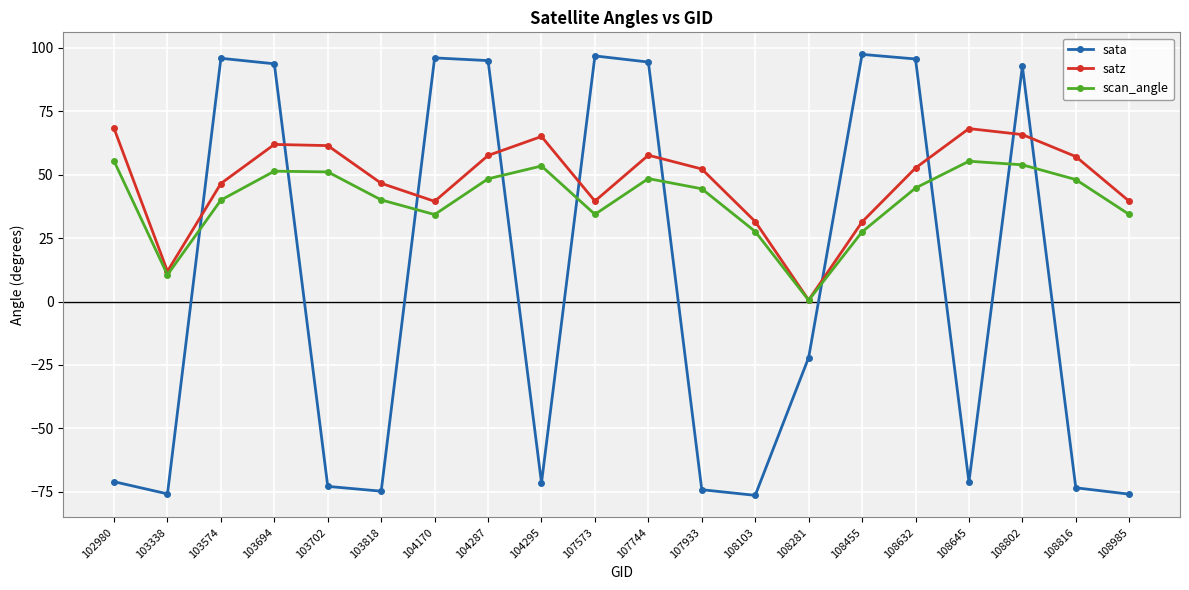

How many values in the sata series are below -22?

11